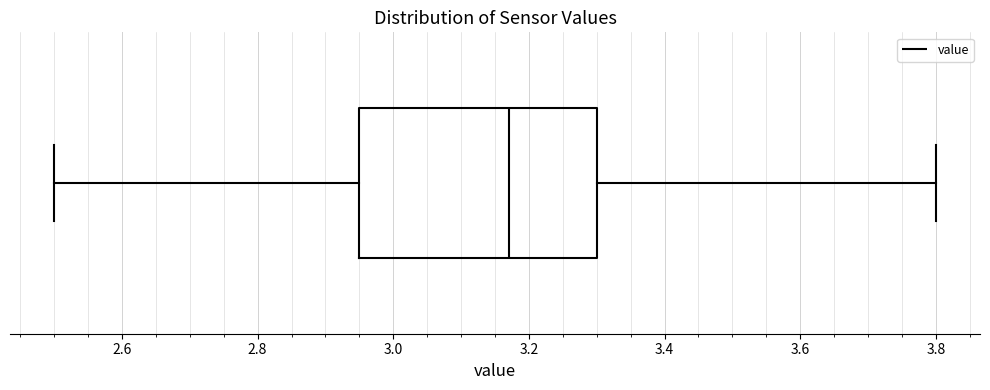

Where does the median line of the box sit on the x-axis? The values are not printed on the chart, so give them approximately, as read against the axis.

3.18